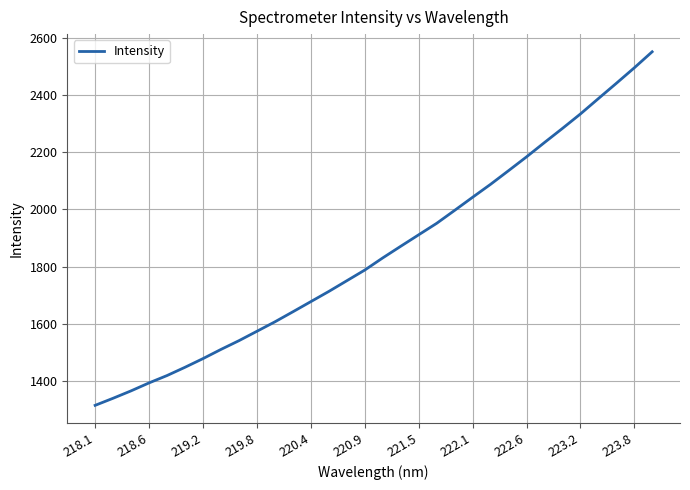

Reading left to right, what are all the values shown in this chart?

1314.8	1339.6	1365.5	1393.4	1419.1	1448.0	1478.4	1510.5	1541.1	1574.0	1607.0	1642.1	1677.7	1713.3	1750.7	1788.1	1830.6	1871.2	1911.4	1951.4	1996.7	2042.5	2087.8	2135.5	2183.7	2233.9	2283.2	2333.6	2387.4	2440.8	2494.9	2551.2